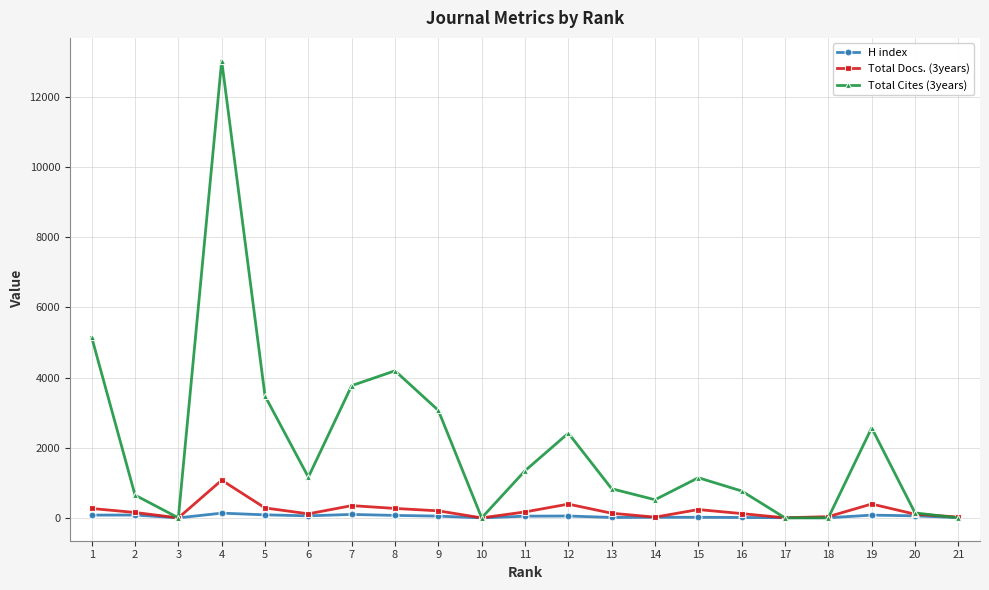

How many series are shown in this chart?

3